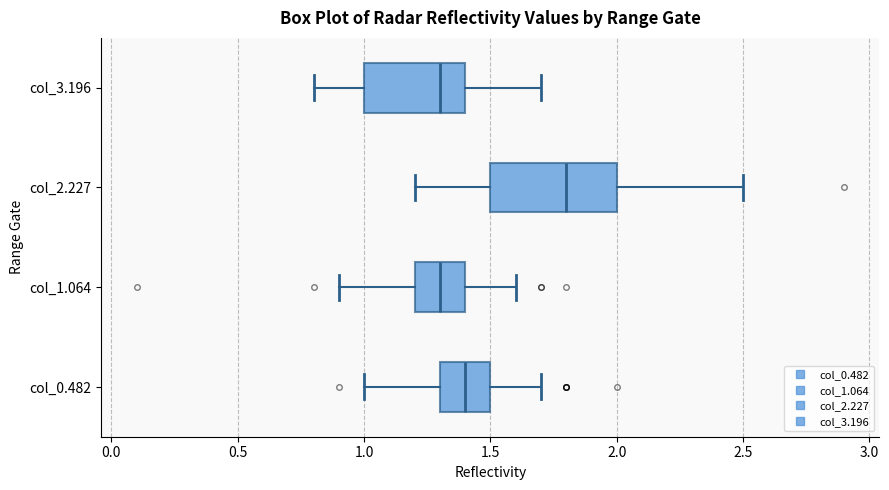

Reading bottom to top, read every box against the x-axis: the position of its median line, the range the box covers, and the ends of its whiskers. The values are not printed on the chart, so give them approximately, as read against the axis.

col_0.482: median 1.4, box 1.3 to 1.5, whiskers 1.0 to 1.7
col_1.064: median 1.3, box 1.2 to 1.4, whiskers 0.9 to 1.6
col_2.227: median 1.8, box 1.5 to 2.0, whiskers 1.2 to 2.5
col_3.196: median 1.3, box 1.0 to 1.4, whiskers 0.8 to 1.7